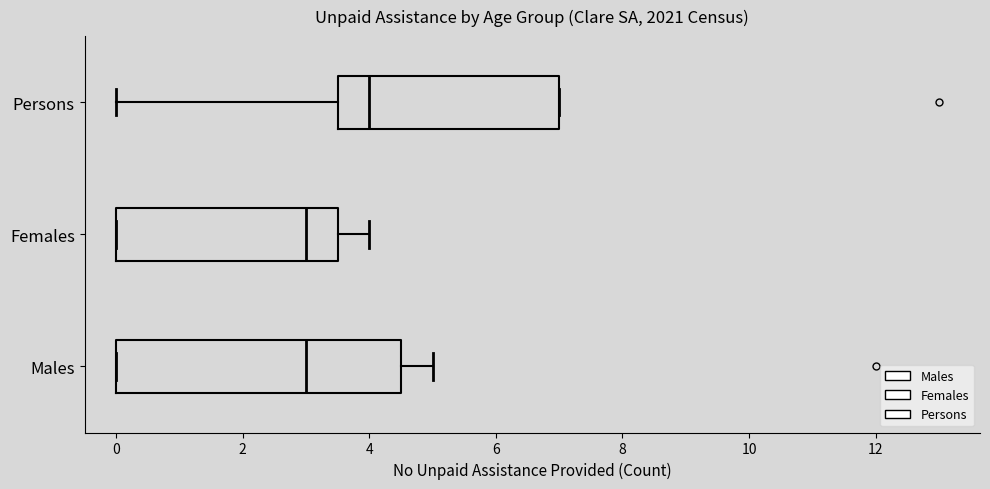

Comparing the boxes themselves (not the whiskers), which one is the widest?

Males